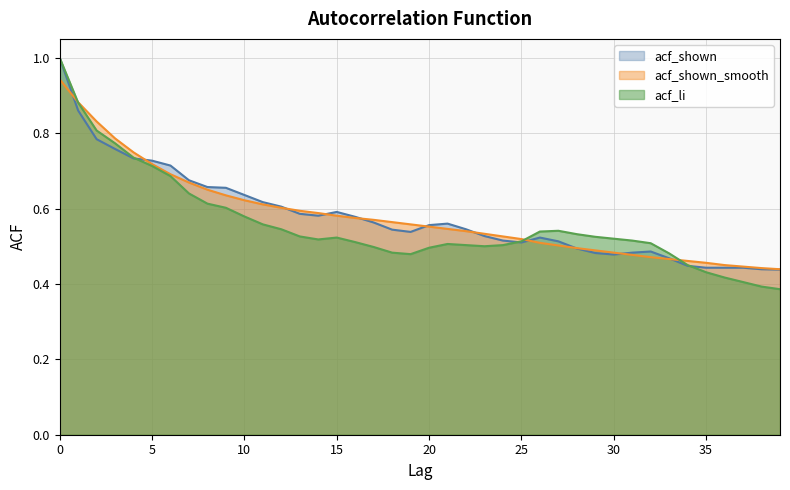

What is the difference between the acf_shown values at 18 and 29?

0.1